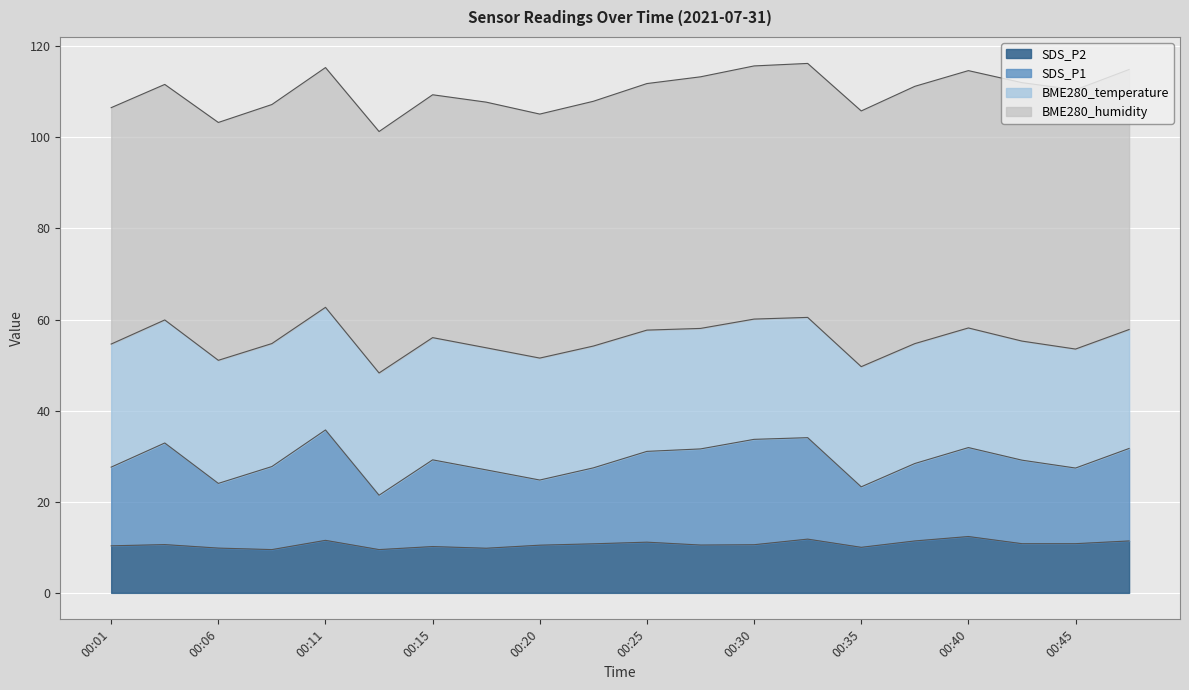

Which label corresponds to the largest value in the chart?

00:11